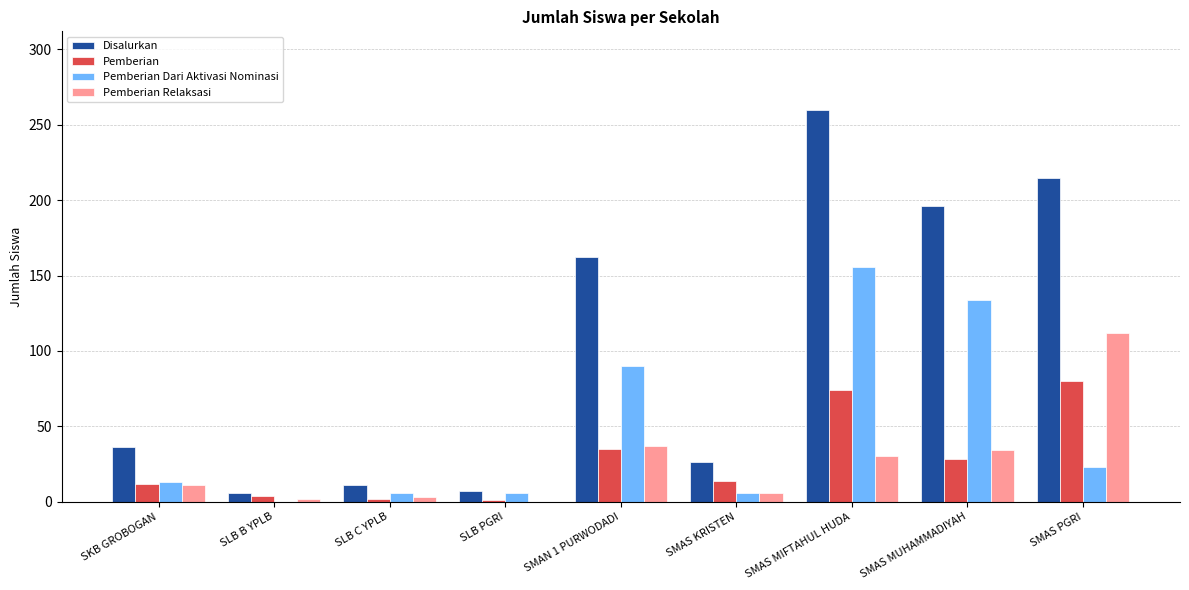

What is the highest value of the Pemberian Dari Aktivasi Nominasi series?

156